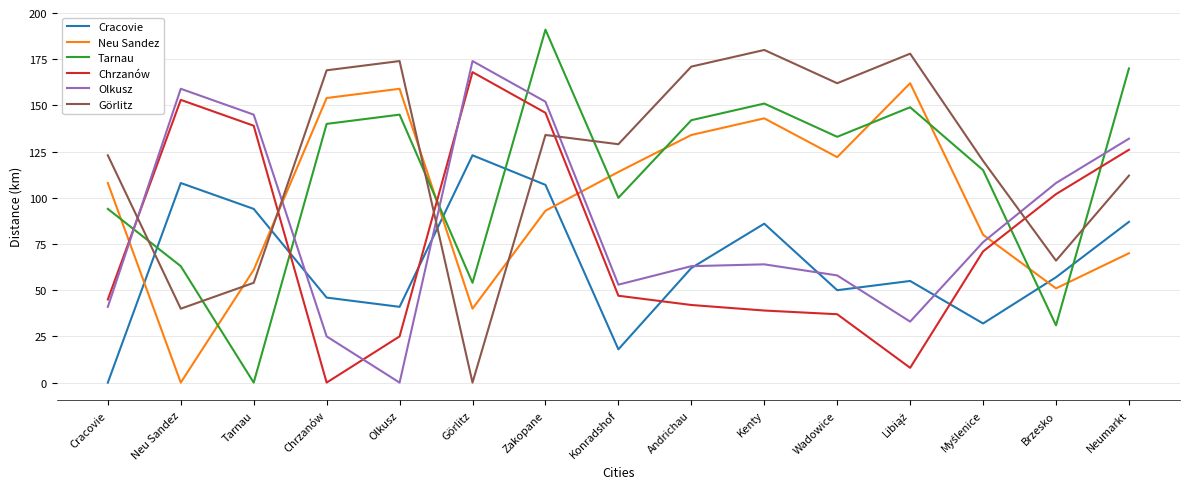

What position from the left is Konradshof?

8